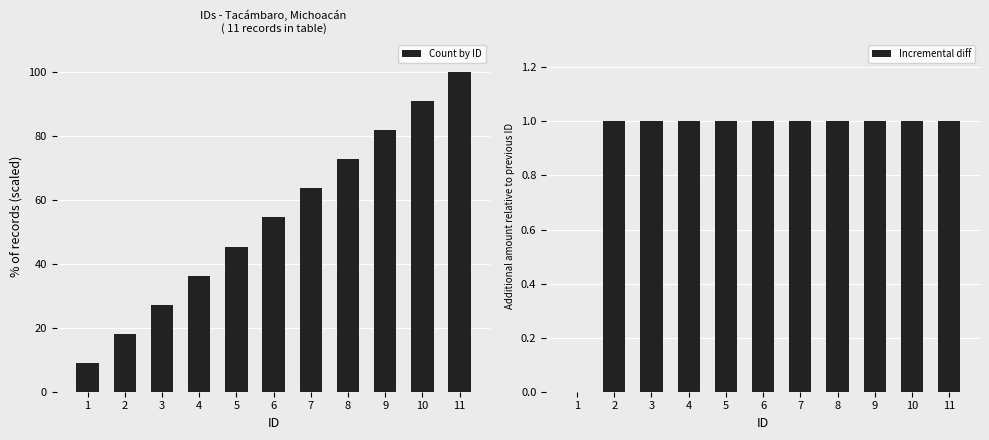

Which series has the largest total across all categories?

Count by ID